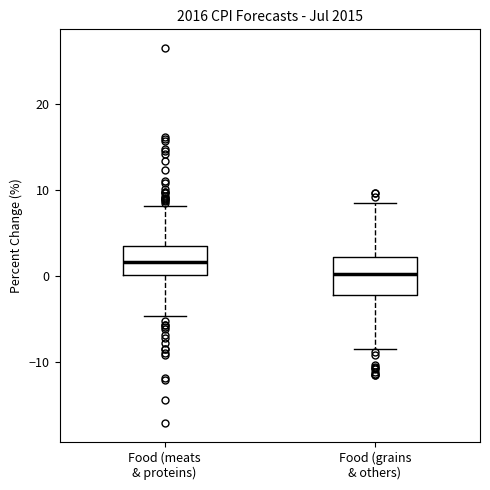

Reading left to right, read every box against the y-axis: the position of its median line, the range the box covers, and the ends of its whiskers. The values are not printed on the chart, so give them approximately, as read against the axis.

Food (meats & proteins): median 2, box 0 to 3, whiskers -5 to 8
Food (grains & others): median 0, box -2 to 2, whiskers -8 to 9